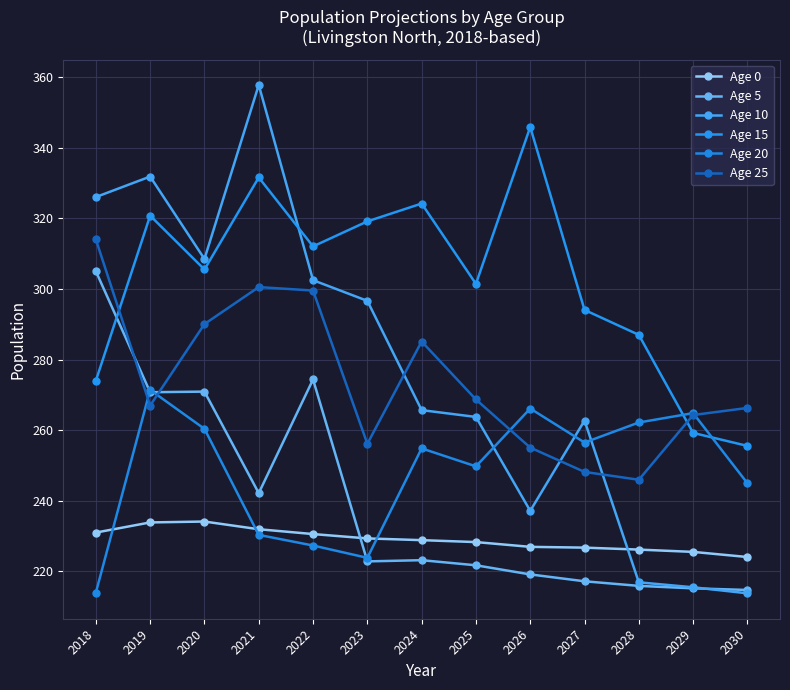

How many categories are shown in the chart?

13